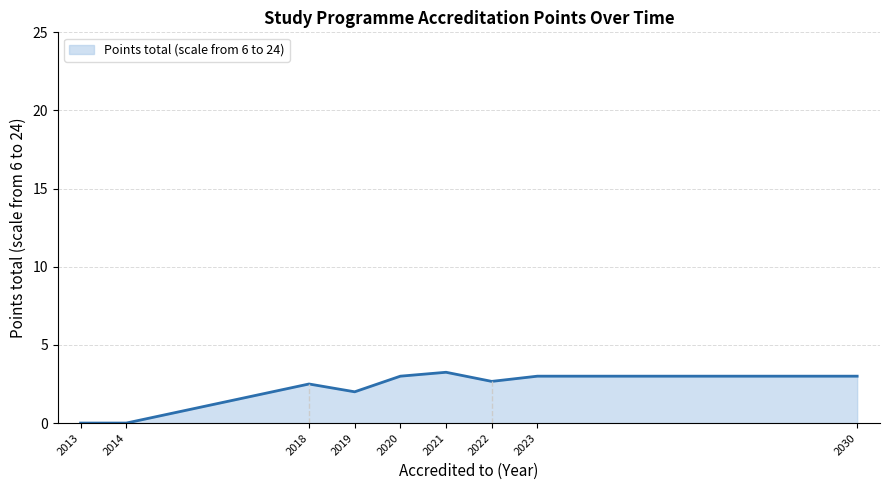

The Points total (scale from 6 to 24) series shows 1.8 at 2021. True or false?

False